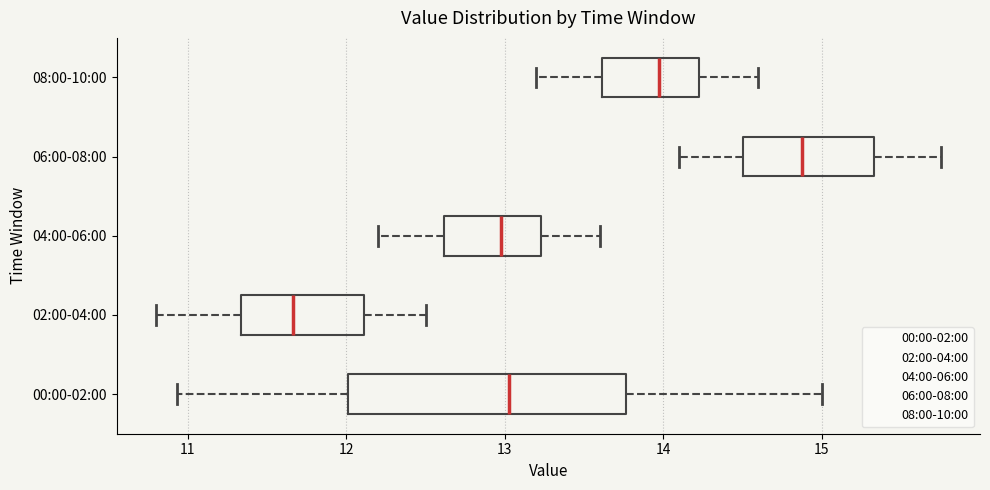

Which box is the widest, from its left edge to its right edge?

00:00-02:00